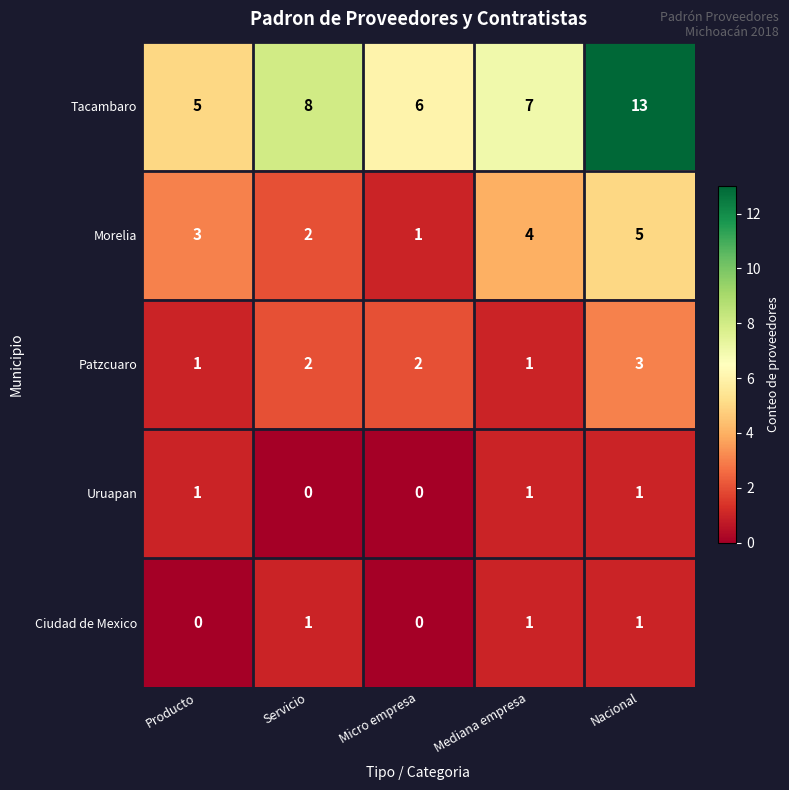

Reading right to left, transcribe all the data shown in this chart.

Tacambaro: 13	7	6	8	5
Morelia: 5	4	1	2	3
Patzcuaro: 3	1	2	2	1
Uruapan: 1	1	0	0	1
Ciudad de Mexico: 1	1	0	1	0